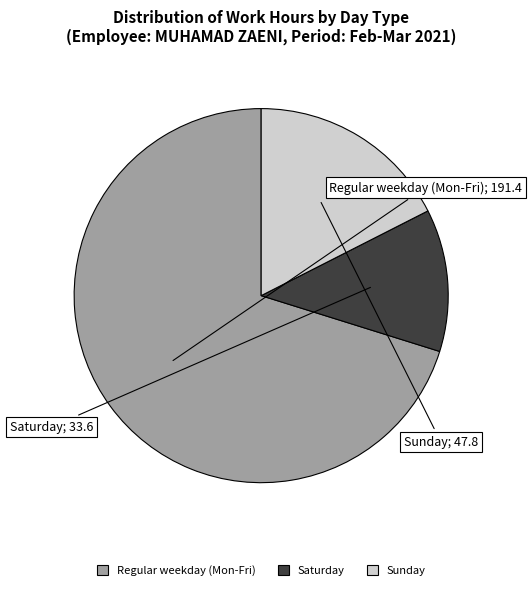

How many segments does this pie chart have?

3